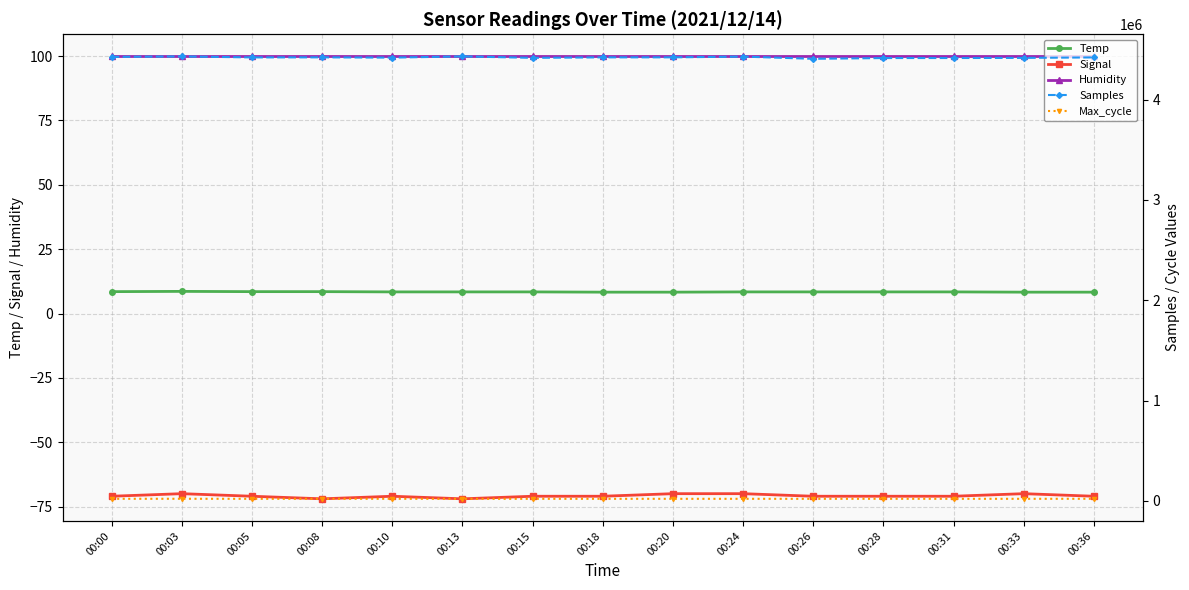

True or false: Signal and Samples cross at least once.

False